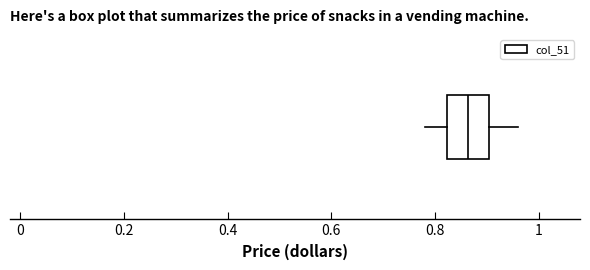

Where does the median line of the box sit on the x-axis? The values are not printed on the chart, so give them approximately, as read against the axis.

0.86